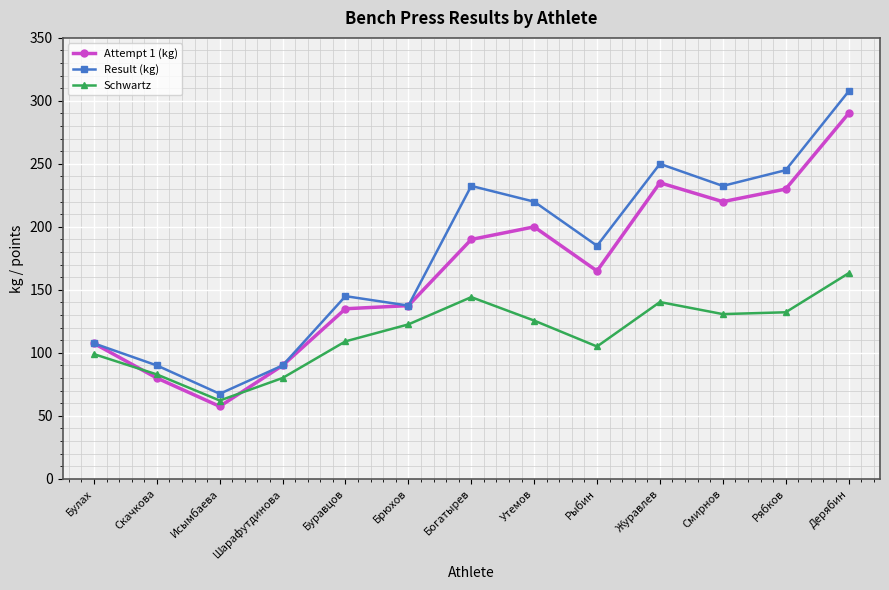

True or false: Result (kg) and Schwartz cross at least once.

False